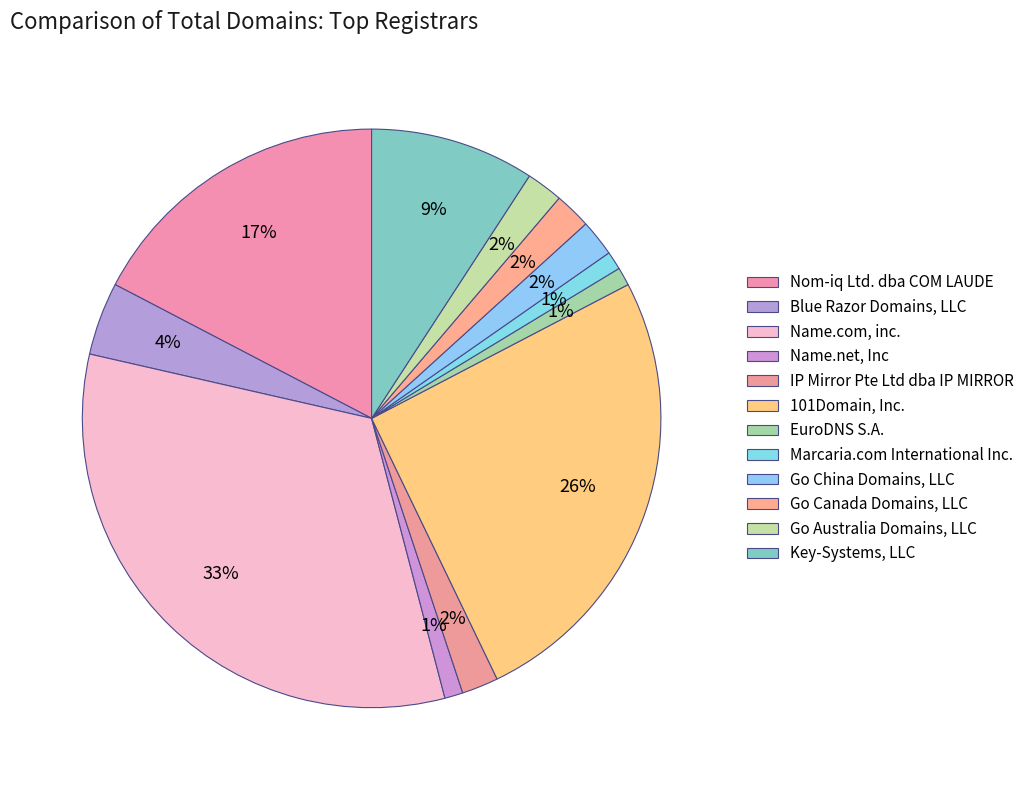

To the nearest percent, what is the combined percentage of Marcaria.com International Inc. and EuroDNS S.A.?

2%